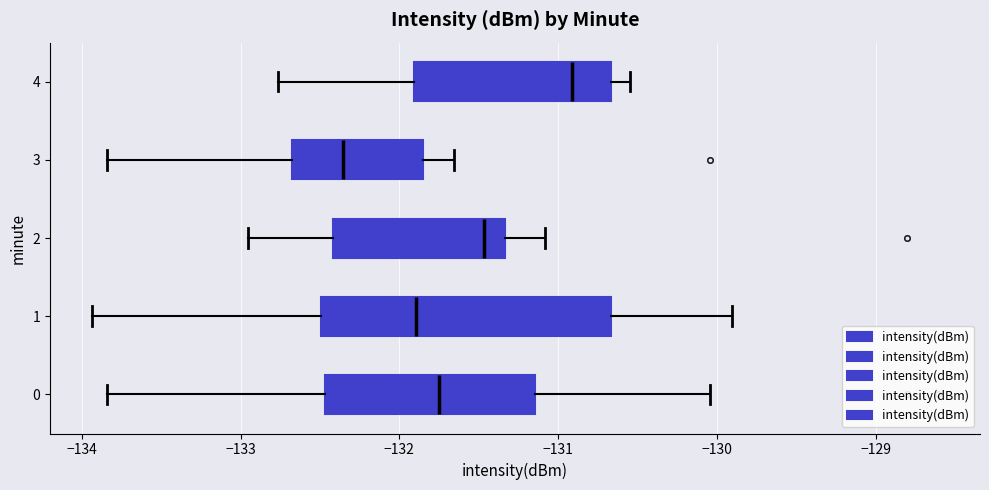

Where is the right edge of the box at y = 3 on the x-axis? The values are not printed on the chart, so give them approximately, as read against the axis.

-131.8